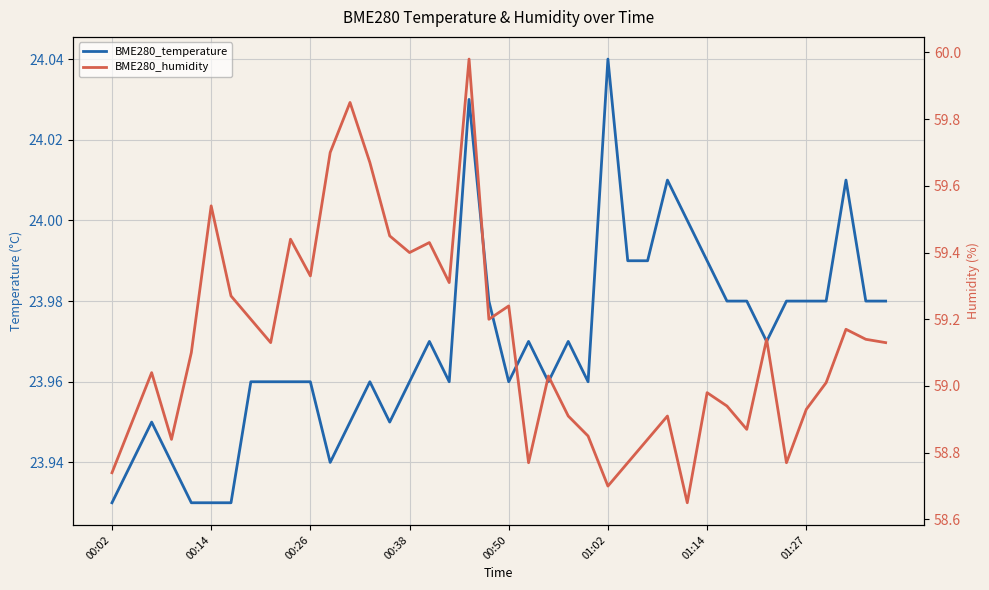

What are all the series names shown in the legend?

BME280_temperature, BME280_humidity